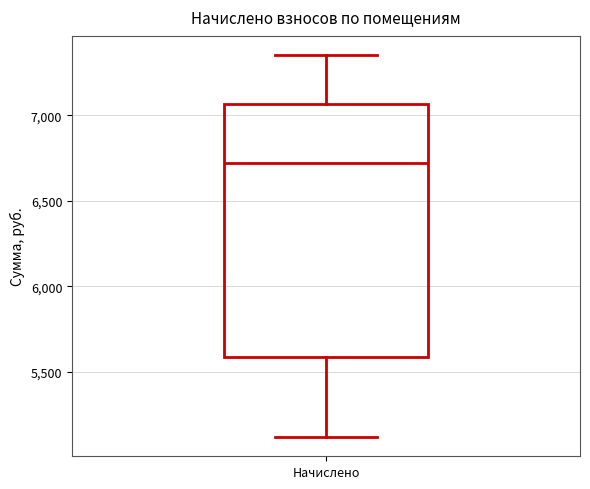

Where is the lower edge of the box for Начислено on the y-axis? The values are not printed on the chart, so give them approximately, as read against the axis.

5600